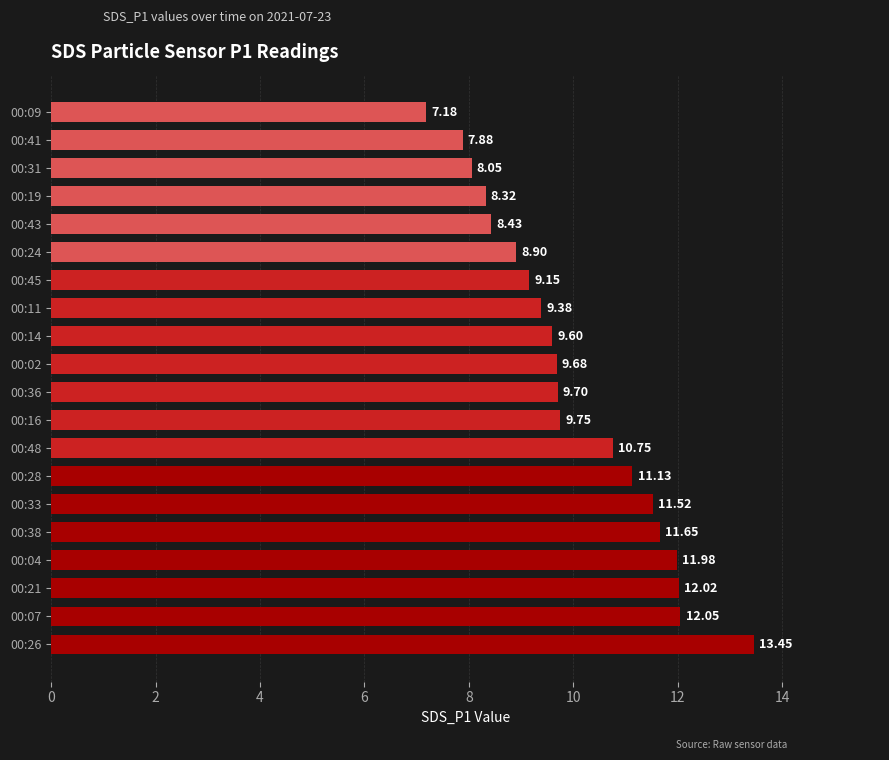

What is the difference between the maximum and minimum values?

6.3